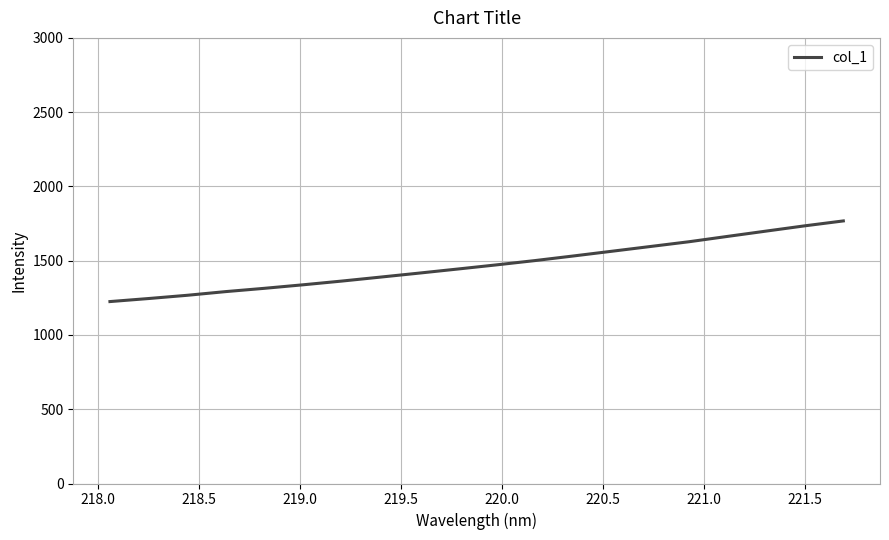

What is the difference between the maximum and minimum values?

543.0